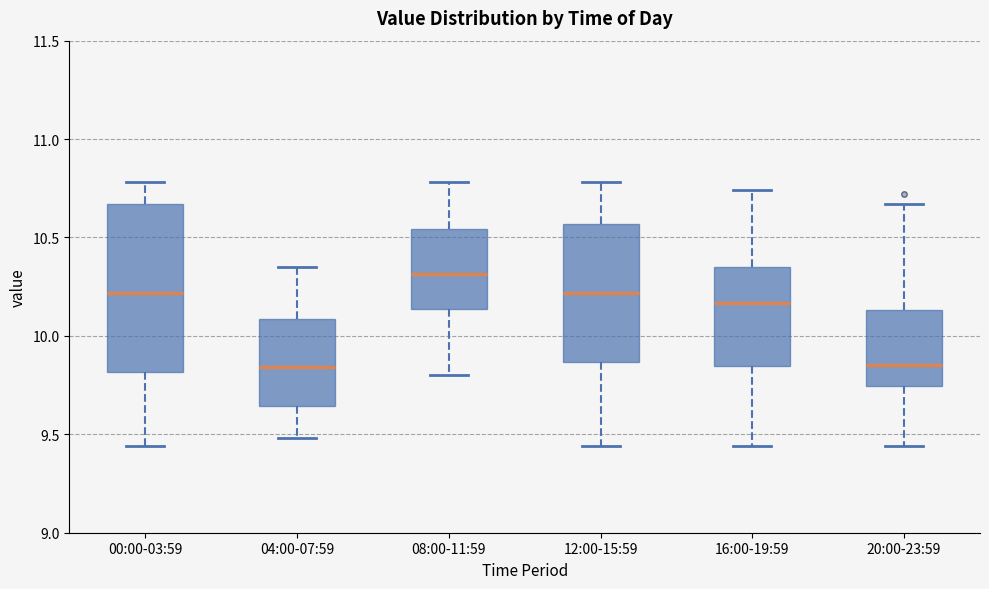

Reading left to right, read every box against the y-axis: the position of its median line, the range the box covers, and the ends of its whiskers. The values are not printed on the chart, so give them approximately, as read against the axis.

00:00-03:59: median 10.20, box 9.80 to 10.65, whiskers 9.45 to 10.80
04:00-07:59: median 9.85, box 9.65 to 10.10, whiskers 9.50 to 10.35
08:00-11:59: median 10.30, box 10.15 to 10.55, whiskers 9.80 to 10.80
12:00-15:59: median 10.20, box 9.85 to 10.55, whiskers 9.45 to 10.80
16:00-19:59: median 10.15, box 9.85 to 10.35, whiskers 9.45 to 10.75
20:00-23:59: median 9.85, box 9.75 to 10.15, whiskers 9.45 to 10.65